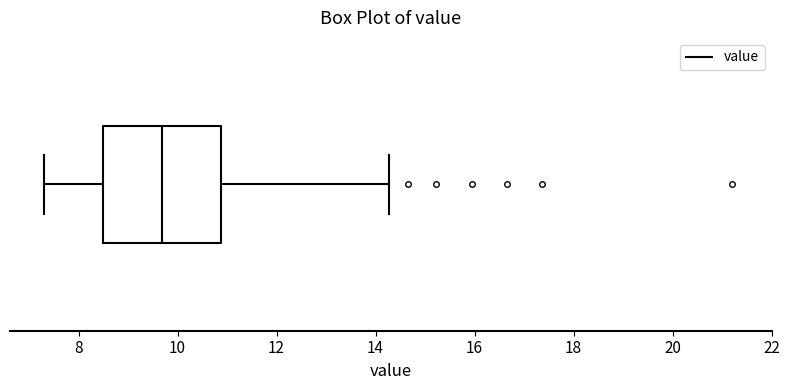

Transcribe this box plot: give where the median line is, the range the box spans, and where the two whiskers end, as read against the x-axis. The values are not printed on the chart, so give them approximately, as read against the axis.

median 9.6, box 8.6 to 10.8, whiskers 7.4 to 14.2